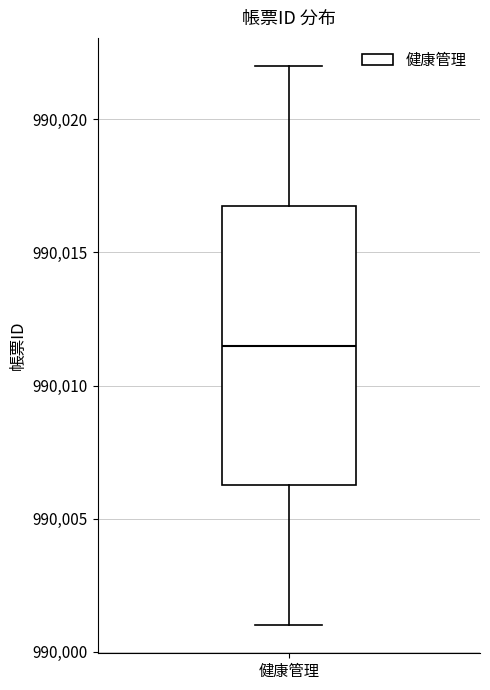

Read this box plot against the y-axis: the position of the median line, the range covered by the box, and the ends of both whiskers. The values are not printed on the chart, so give them approximately, as read against the axis.

median 990011.5, box 990006.5 to 990017.0, whiskers 990001.0 to 990022.0